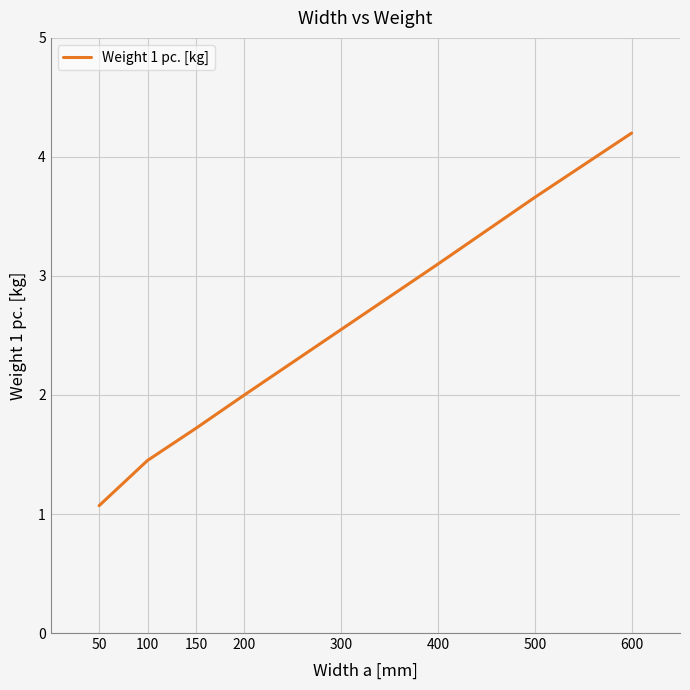

How many distinct data groups are displayed?

1